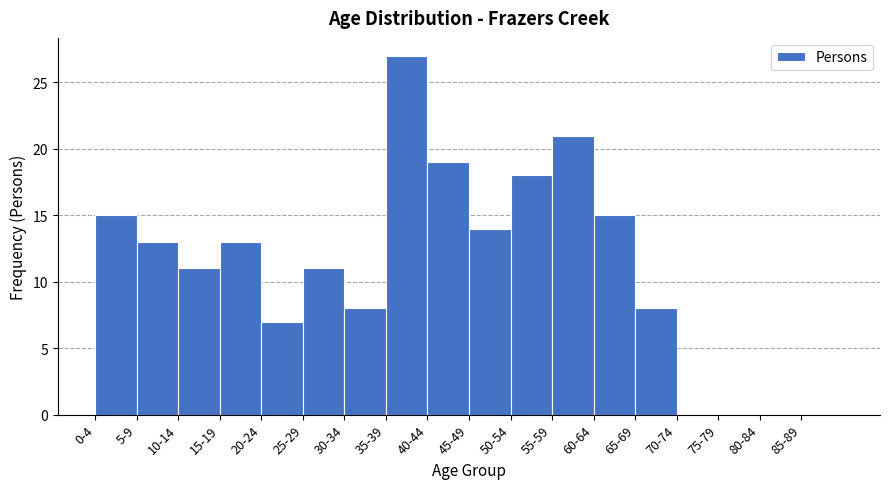

Reading left to right, transcribe all the data shown in this chart.

0-4=15	5-9=13	10-14=11	15-19=13	20-24=7	25-29=11	30-34=8	35-39=27	40-44=19	45-49=14	50-54=18	55-59=21	60-64=15	65-69=8	70-74=0	75-79=0	80-84=0	85-89=0